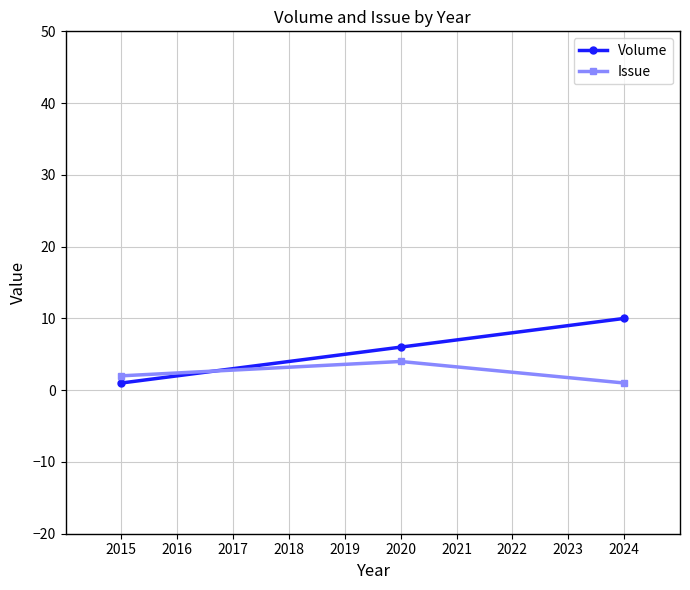

Does the chart display data point markers on the line(s)?

Yes